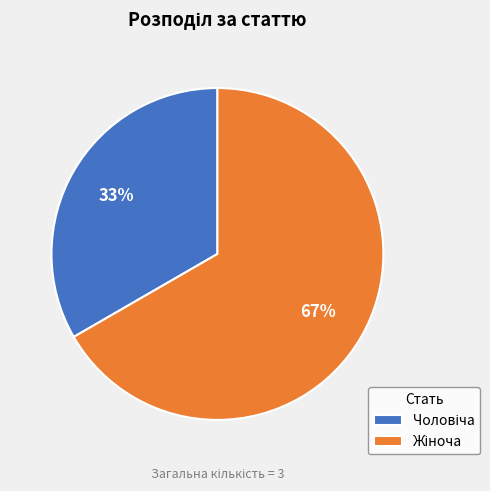

To the nearest percent, what is the average slice percentage?

50%